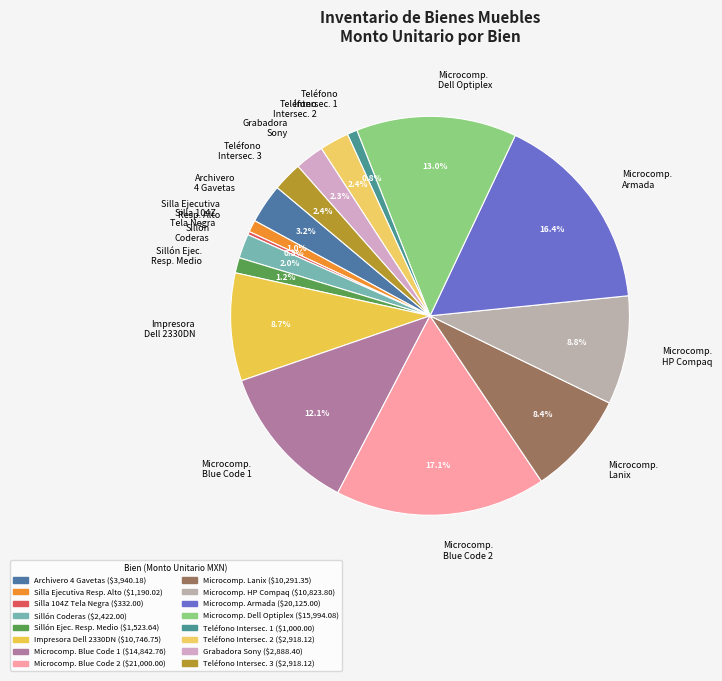

Which slice is the largest?

Microcomp. Blue Code 2